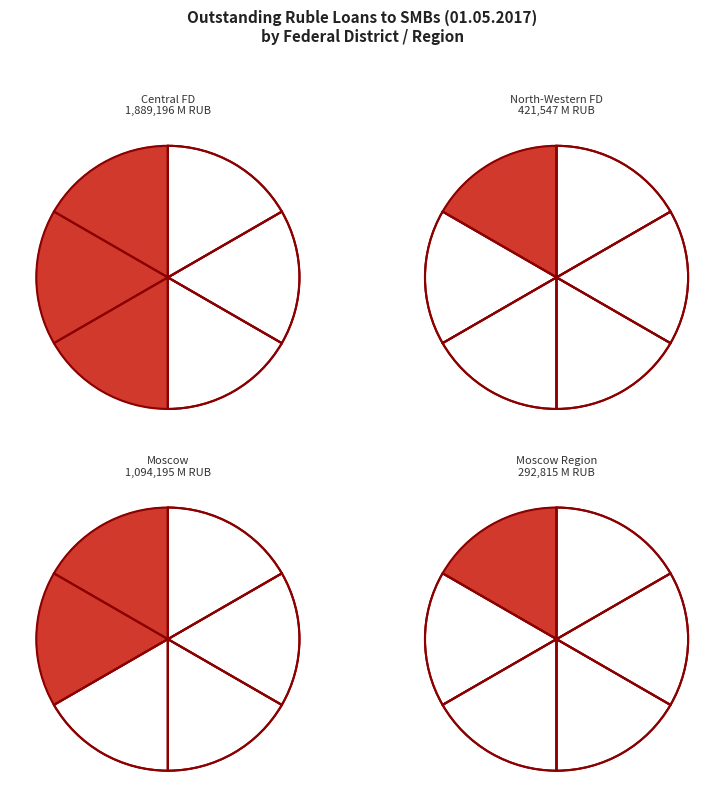

Is Belgorod Region the majority of the pie?

No